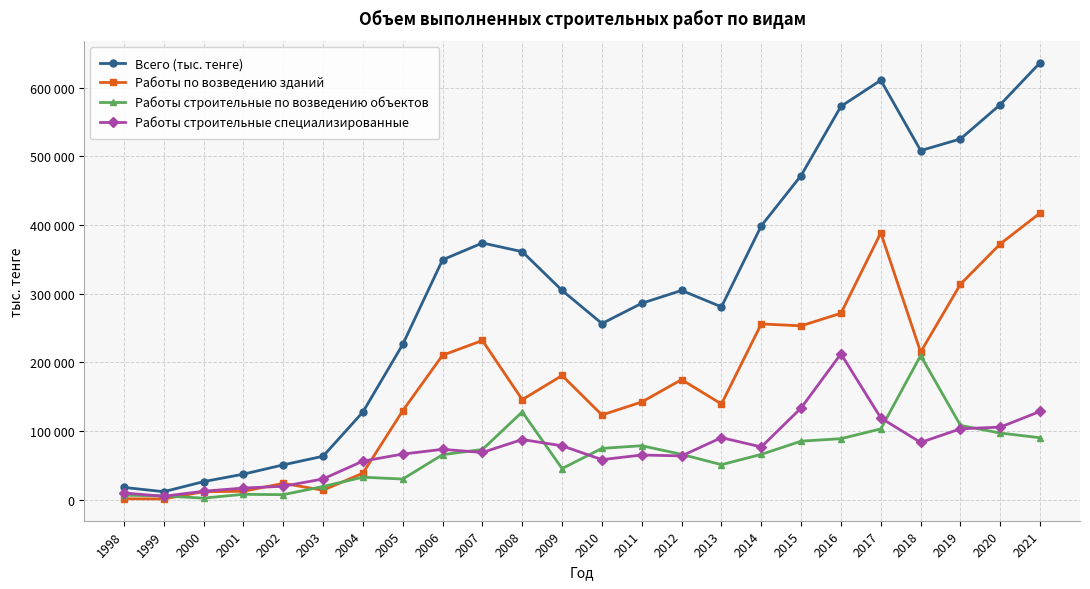

What are all the series names shown in the legend?

Всего (тыс. тенге), Работы по возведению зданий, Работы строительные по возведению объектов, Работы строительные специализированные